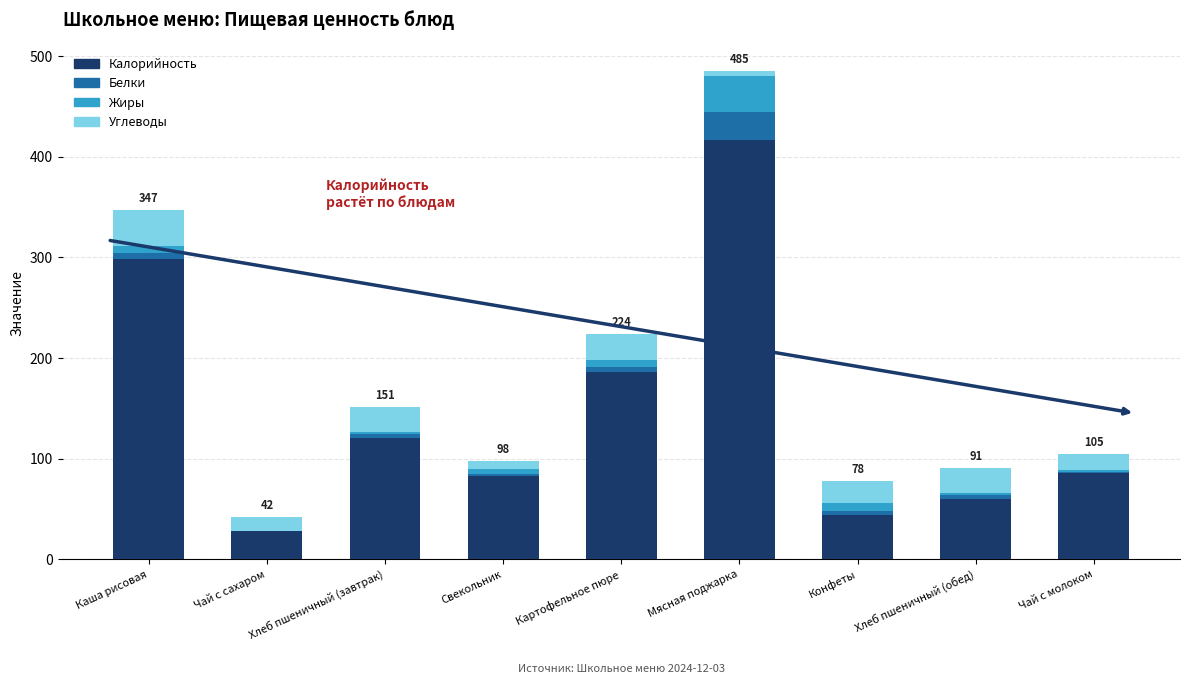

The Калорийность series shows 120.0 at Хлеб пшеничный (завтрак). True or false?

True